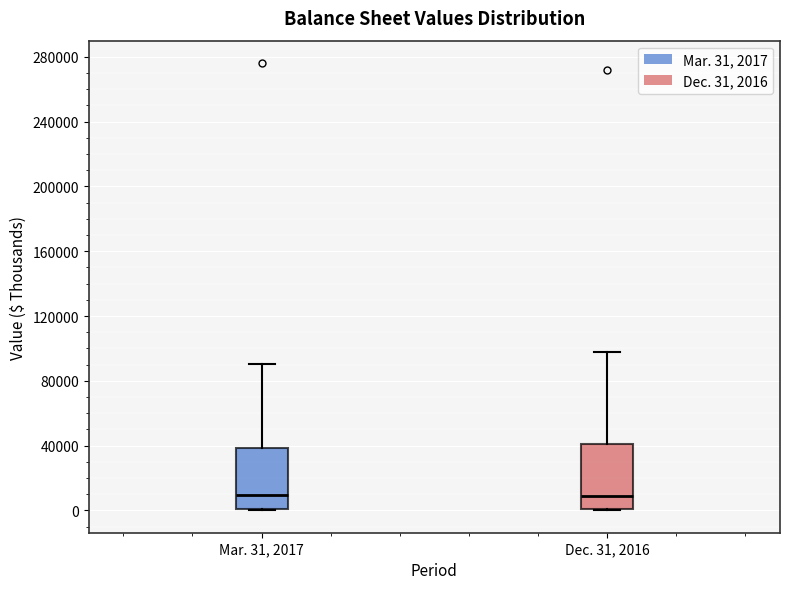

Reading left to right, transcribe this box plot: for each box, give where its median line is, the range the box spans, and where its two whiskers end, as read against the y-axis. The values are not printed on the chart, so give them approximately, as read against the axis.

Mar. 31, 2017: median 10000, box 0 to 40000, whiskers 0 to 90000
Dec. 31, 2016: median 10000, box 0 to 40000, whiskers 0 to 100000